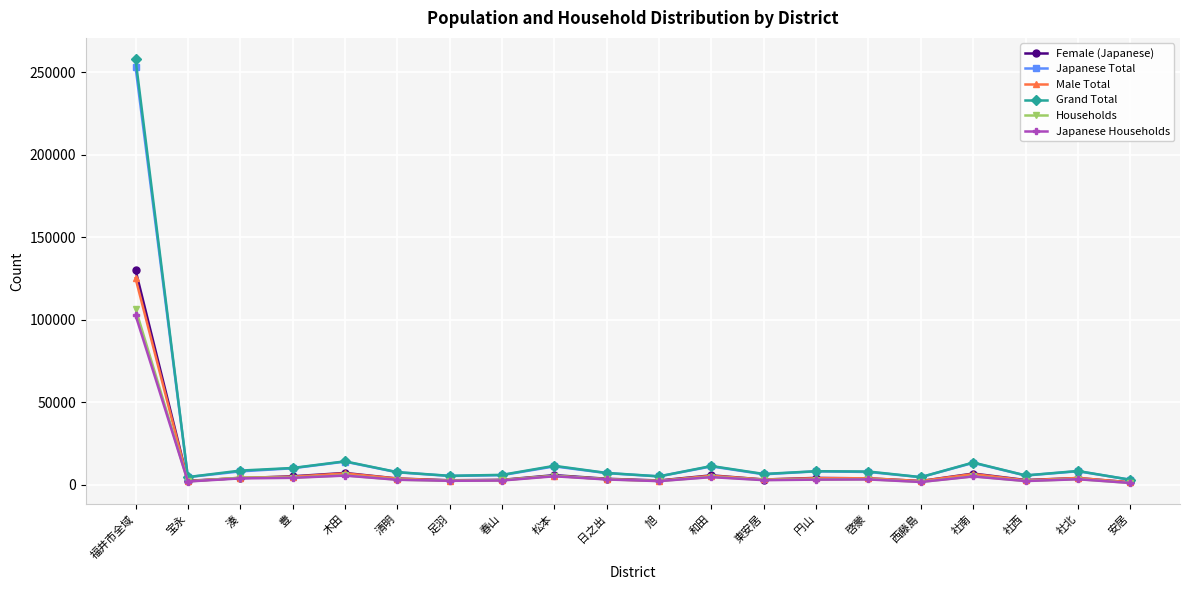

How many lines are shown in the chart?

6